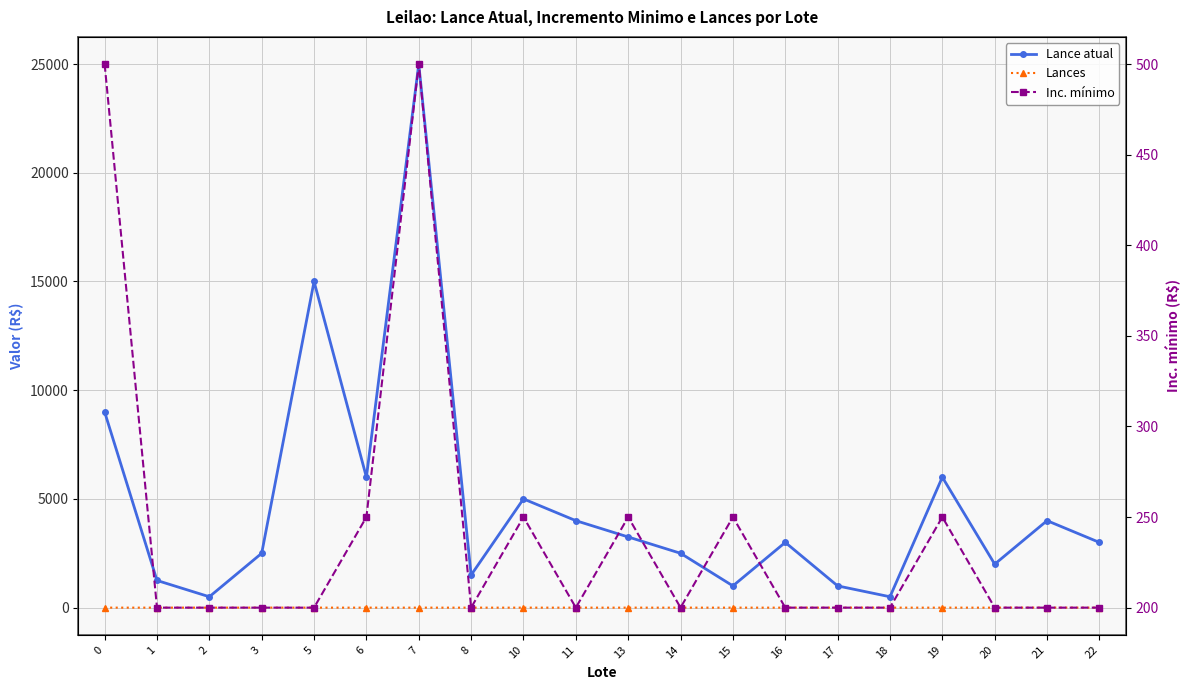

What is the highest value of the Lance atual series?

25000